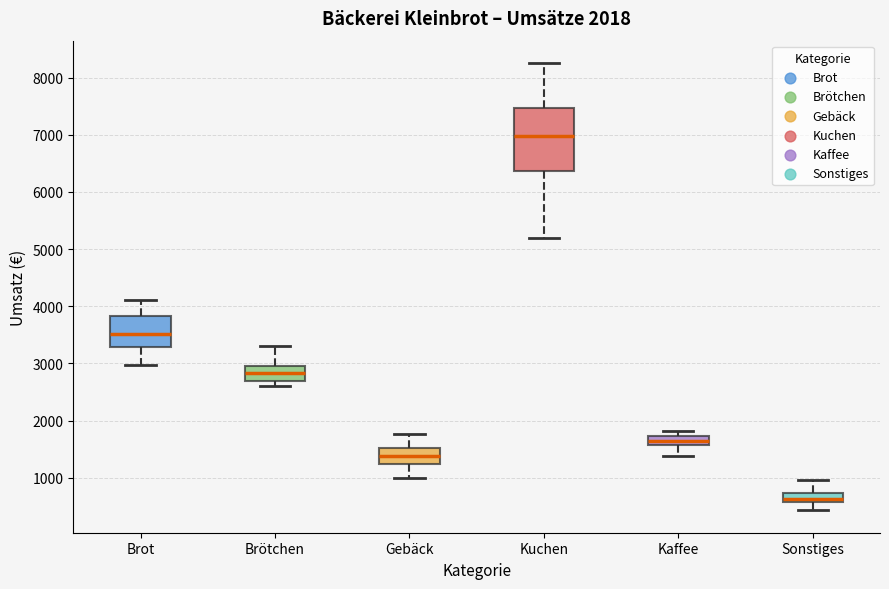

Comparing the boxes themselves (not the whiskers), which one is the tallest?

Kuchen